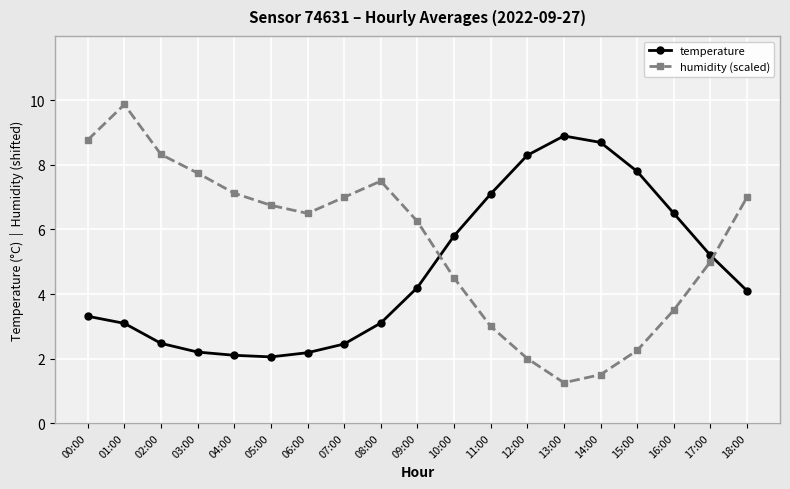

Rank the series at 17:00 from lowest to highest value.

humidity (scaled), temperature